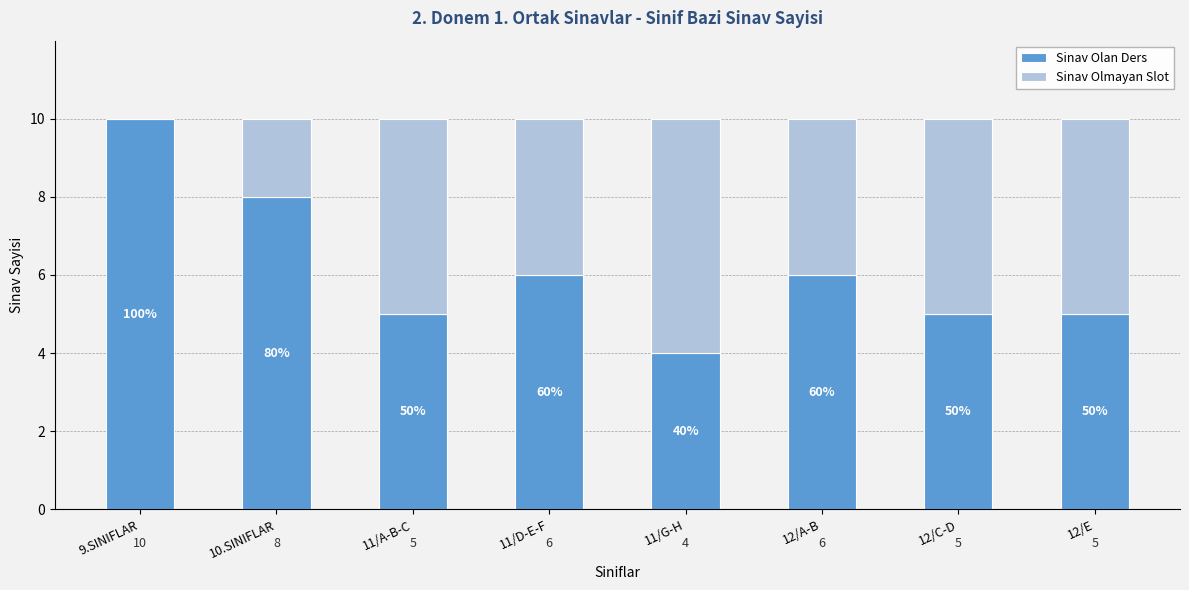

Does the chart contain stacked bars?

Yes